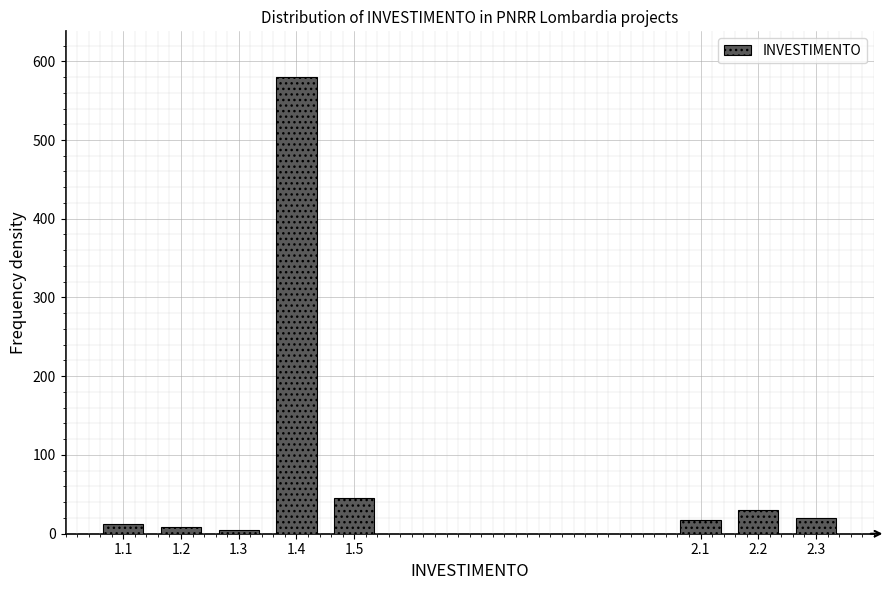

Which has a higher value, 2.3 or 1.4?

1.4